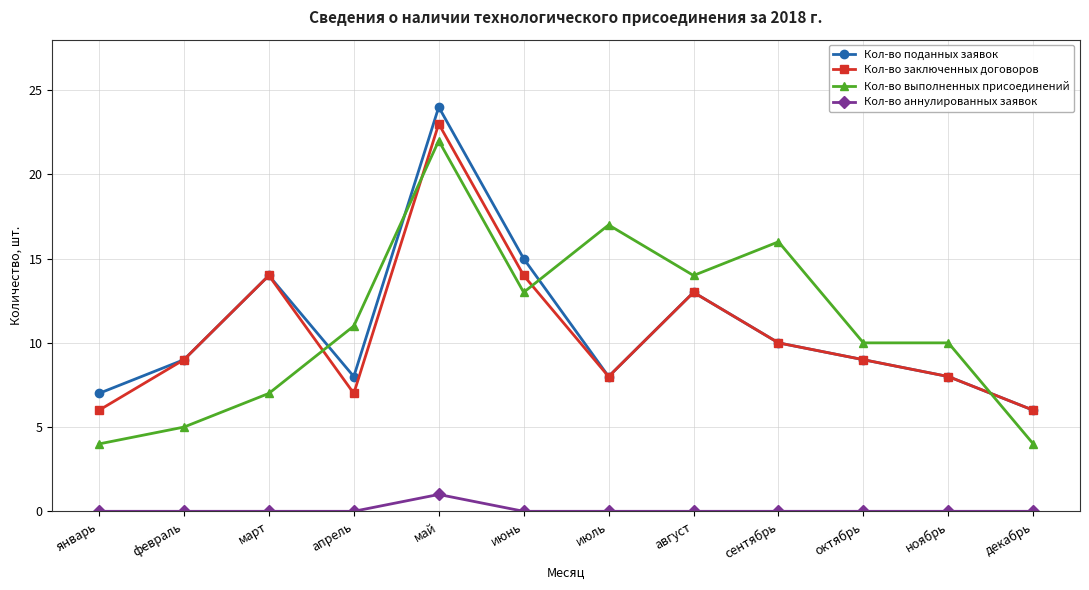

Is the value of Кол-во аннулированных заявок at декабрь greater than the value of Кол-во поданных заявок at январь?

No